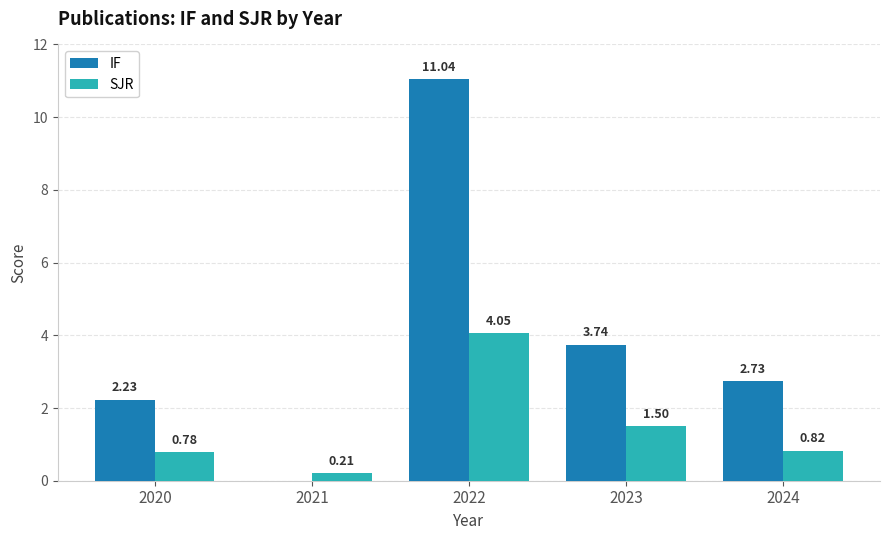

What is the sum of all IF values?

19.7